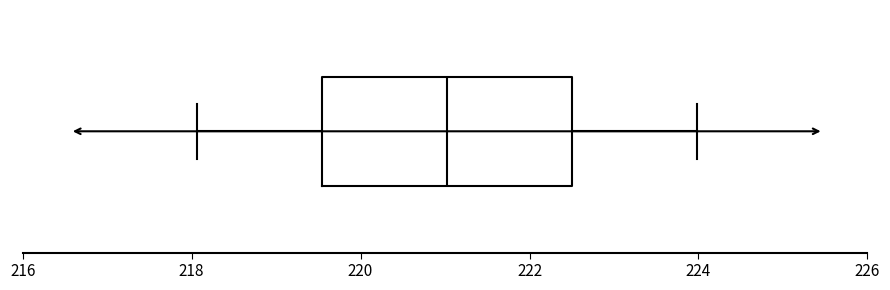

Transcribe this box plot: give where the median line is, the range the box spans, and where the two whiskers end, as read against the x-axis. The values are not printed on the chart, so give them approximately, as read against the axis.

median 221.0, box 219.6 to 222.6, whiskers 218.0 to 224.0